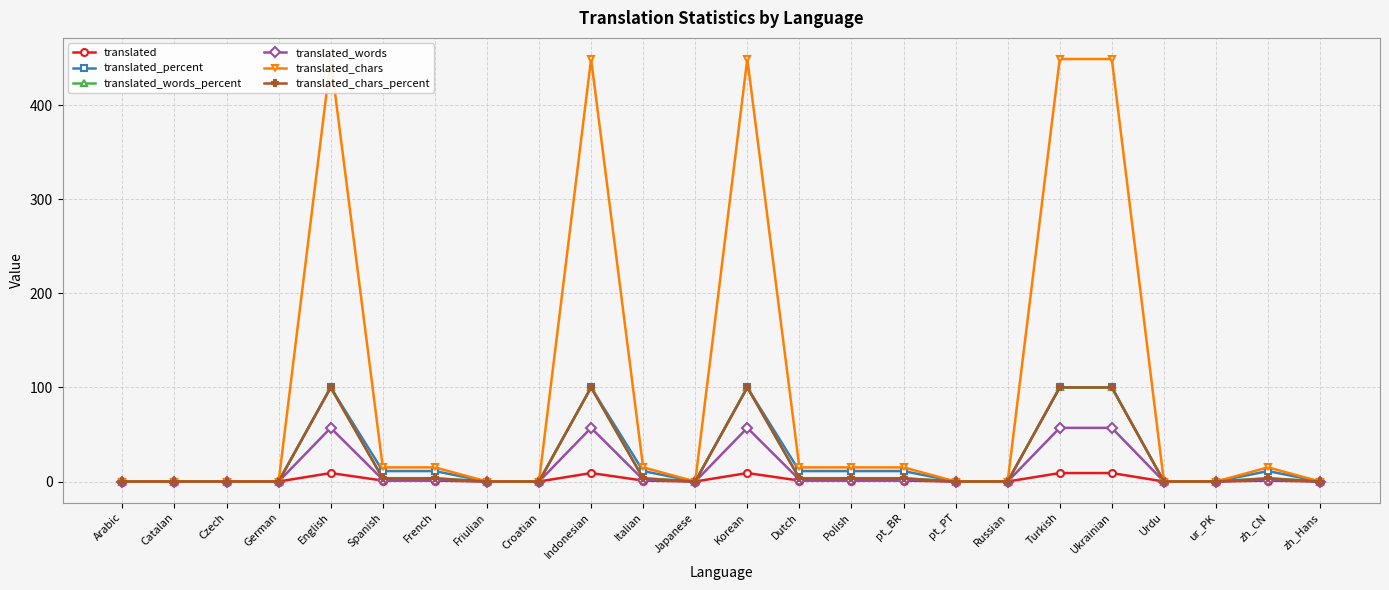

What is the value of the translated_percent point at the 14th from the left?

11.1